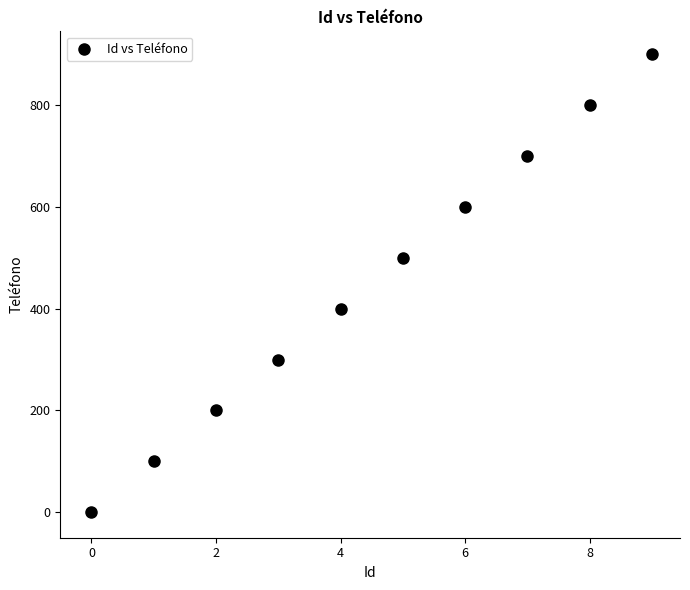

What is the average Y value?

450